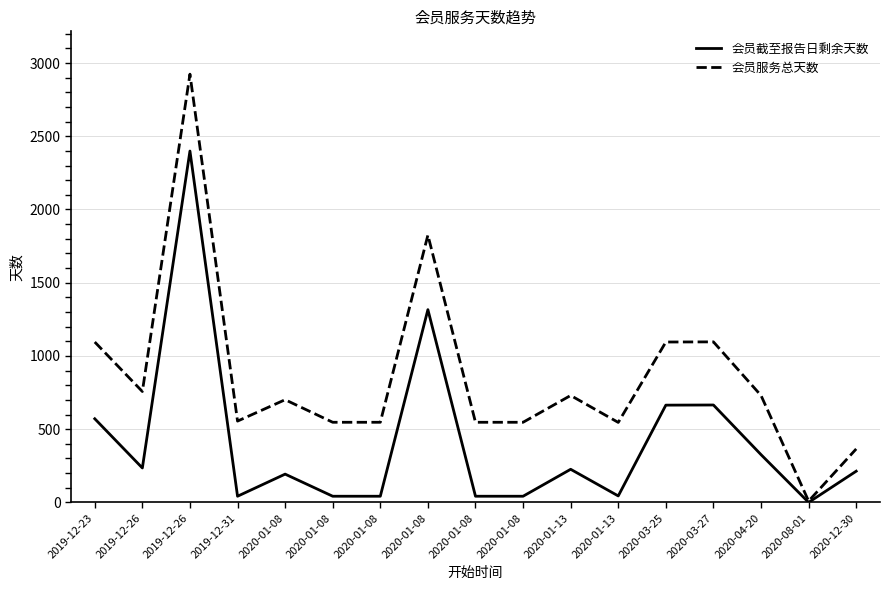

What are all the series names shown in the legend?

会员截至报告日剩余天数, 会员服务总天数